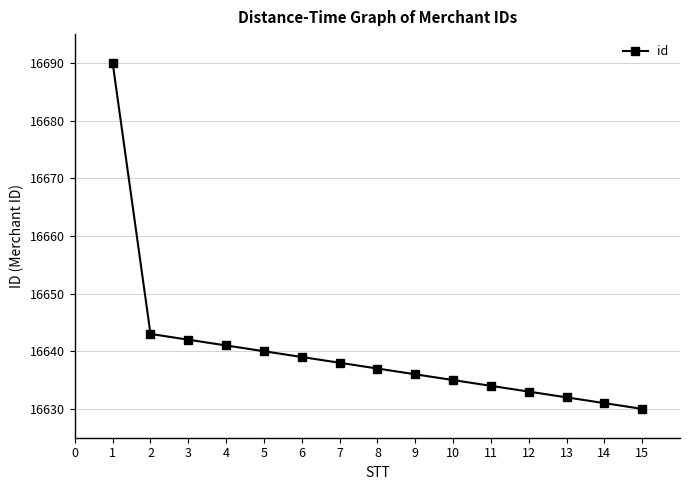

At which category does the chart reach its minimum across all series?

15